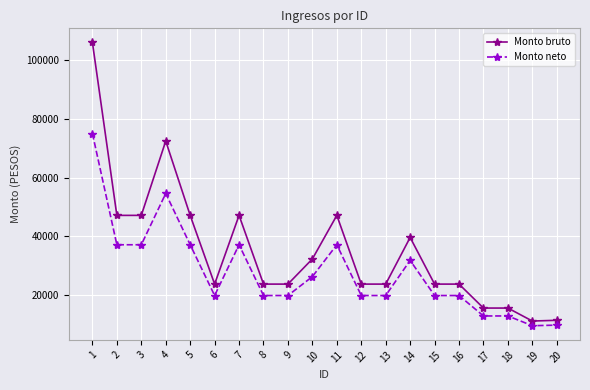

What is the lowest value of the Monto bruto series?

11038.0